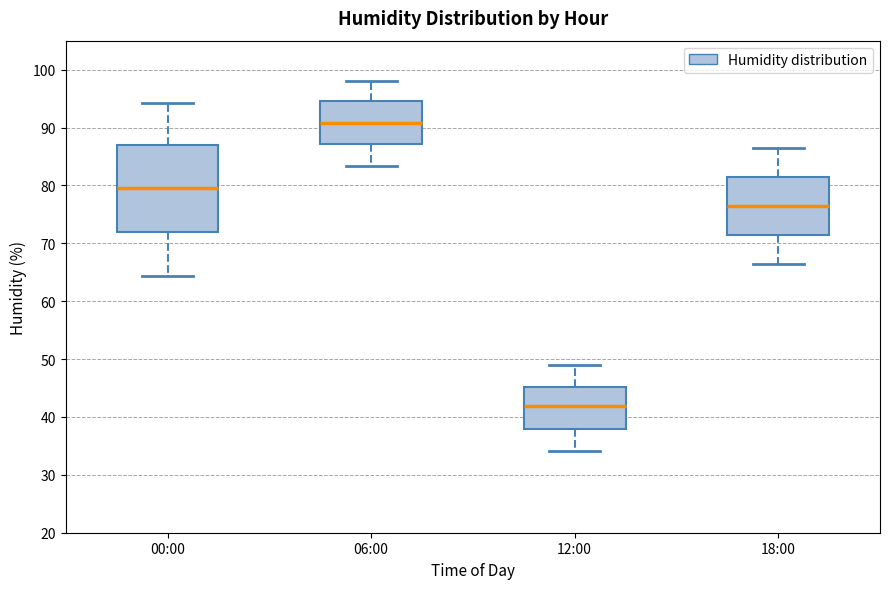

Reading left to right, read every box against the y-axis: the position of its median line, the range the box covers, and the ends of its whiskers. The values are not printed on the chart, so give them approximately, as read against the axis.

00:00: median 80, box 72 to 87, whiskers 64 to 94
06:00: median 91, box 87 to 95, whiskers 83 to 98
12:00: median 42, box 38 to 45, whiskers 34 to 49
18:00: median 77, box 72 to 82, whiskers 67 to 87